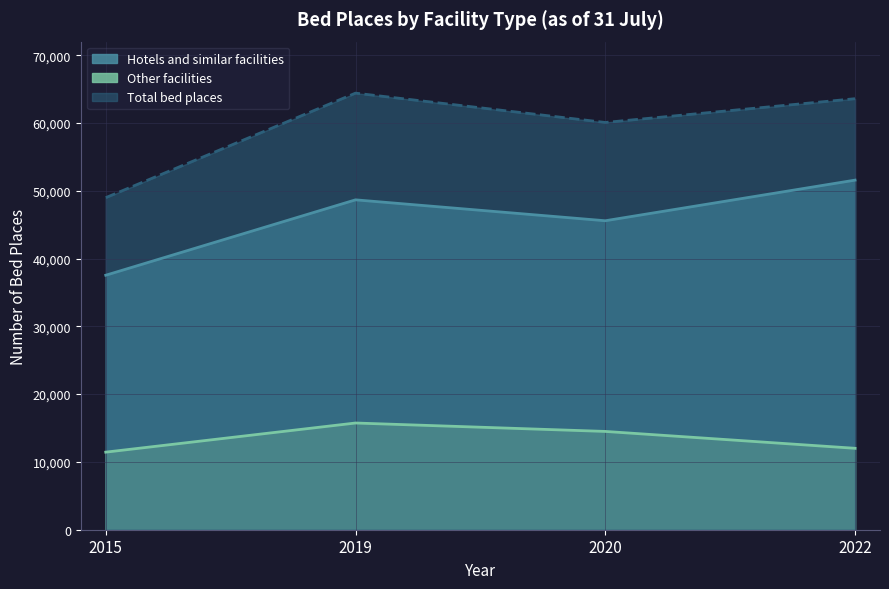

How many interior local valleys does the Hotels and similar facilities series have?

1